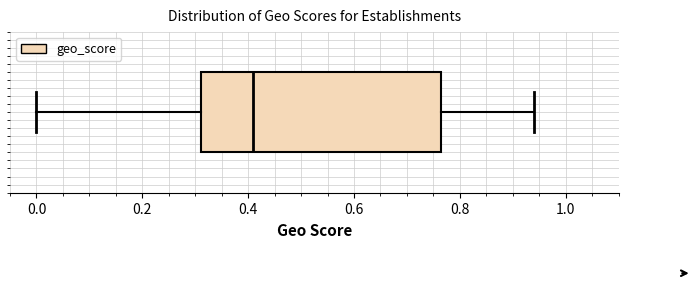

Read this box plot against the x-axis: the position of the median line, the range covered by the box, and the ends of both whiskers. The values are not printed on the chart, so give them approximately, as read against the axis.

median 0.42, box 0.32 to 0.76, whiskers 0.00 to 0.94